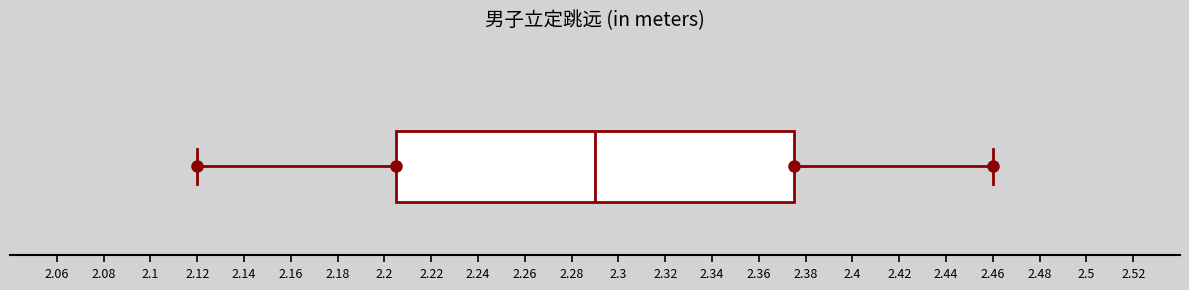

Transcribe this box plot: give where the median line is, the range the box spans, and where the two whiskers end, as read against the x-axis. The values are not printed on the chart, so give them approximately, as read against the axis.

median 2.290, box 2.206 to 2.376, whiskers 2.120 to 2.460